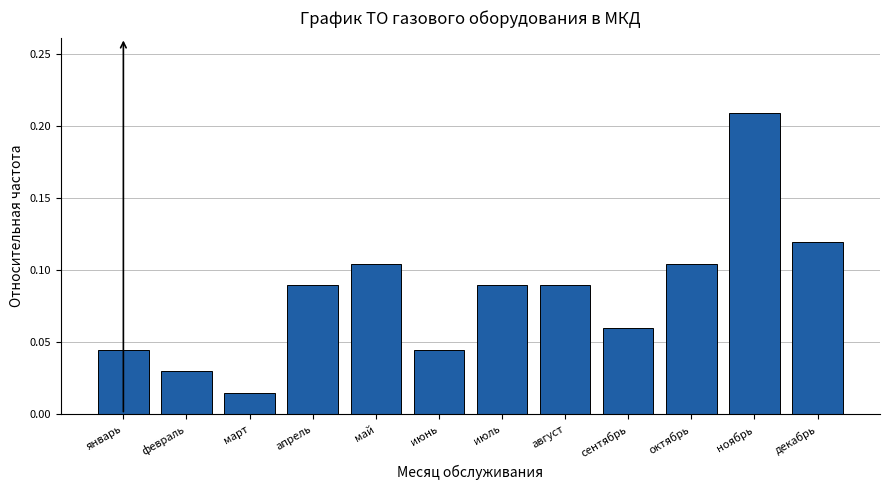

What is the sum of all values?

1.0